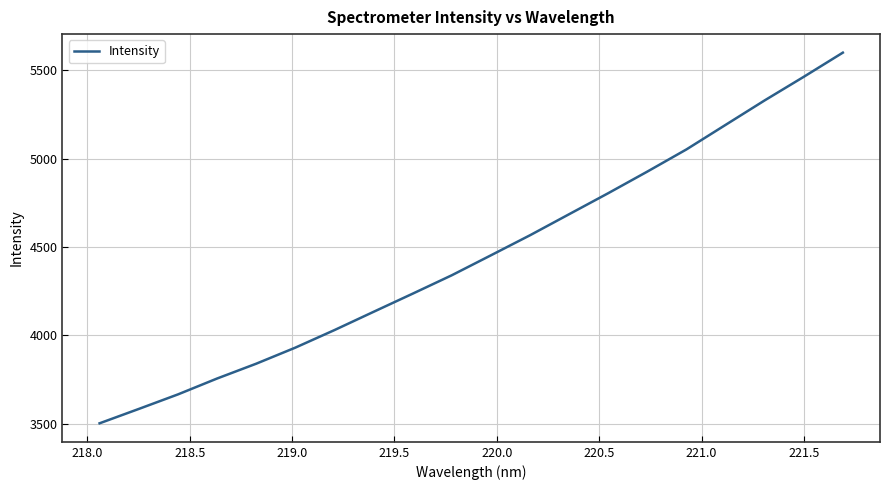

What is the smallest value displayed?

3502.0